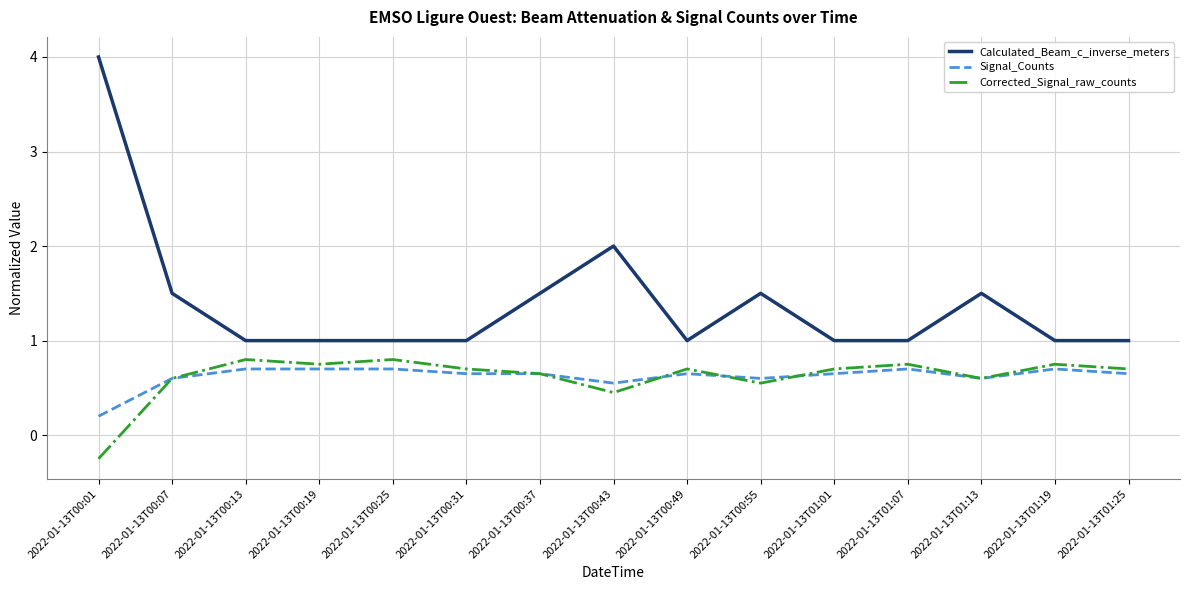

Is the value of Calculated_Beam_c_inverse_meters at 2022-01-13T00:37 greater than the value of Corrected_Signal_raw_counts at 2022-01-13T01:01?

Yes